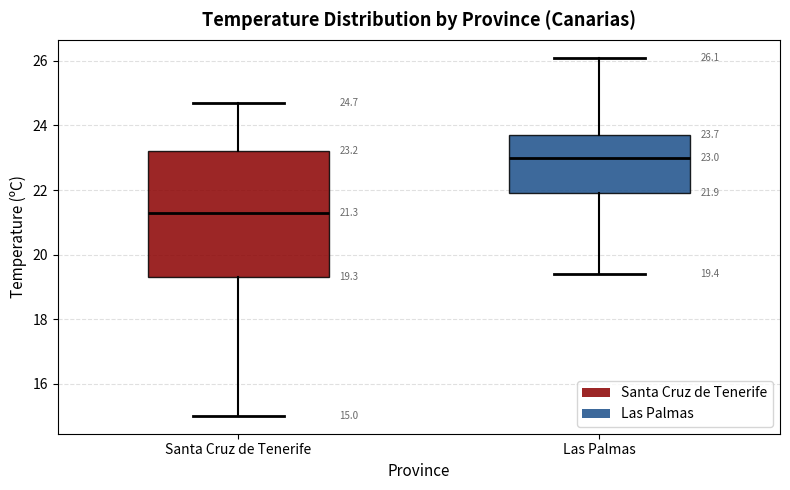

Which box's median line is the lowest?

Santa Cruz de Tenerife